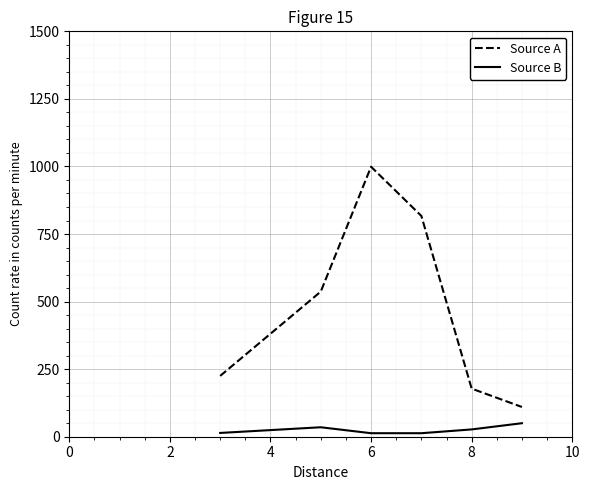

Which series has the largest total across all categories?

Source A